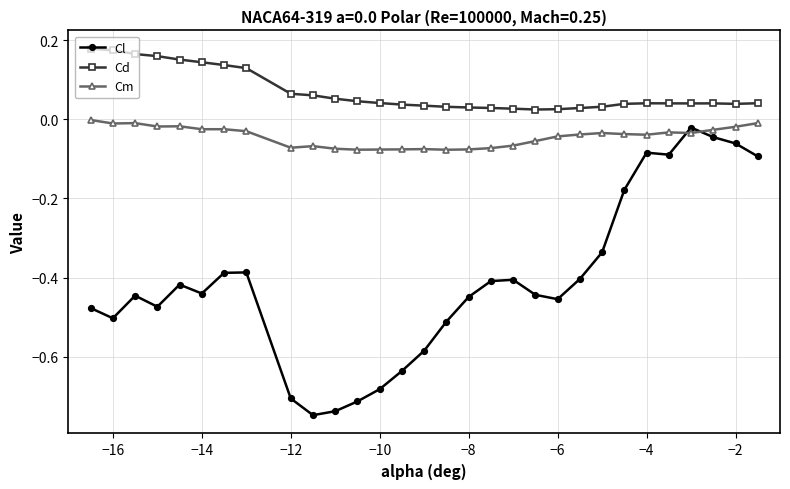

What is the difference between the maximum and minimum values in the Cl series?

0.7